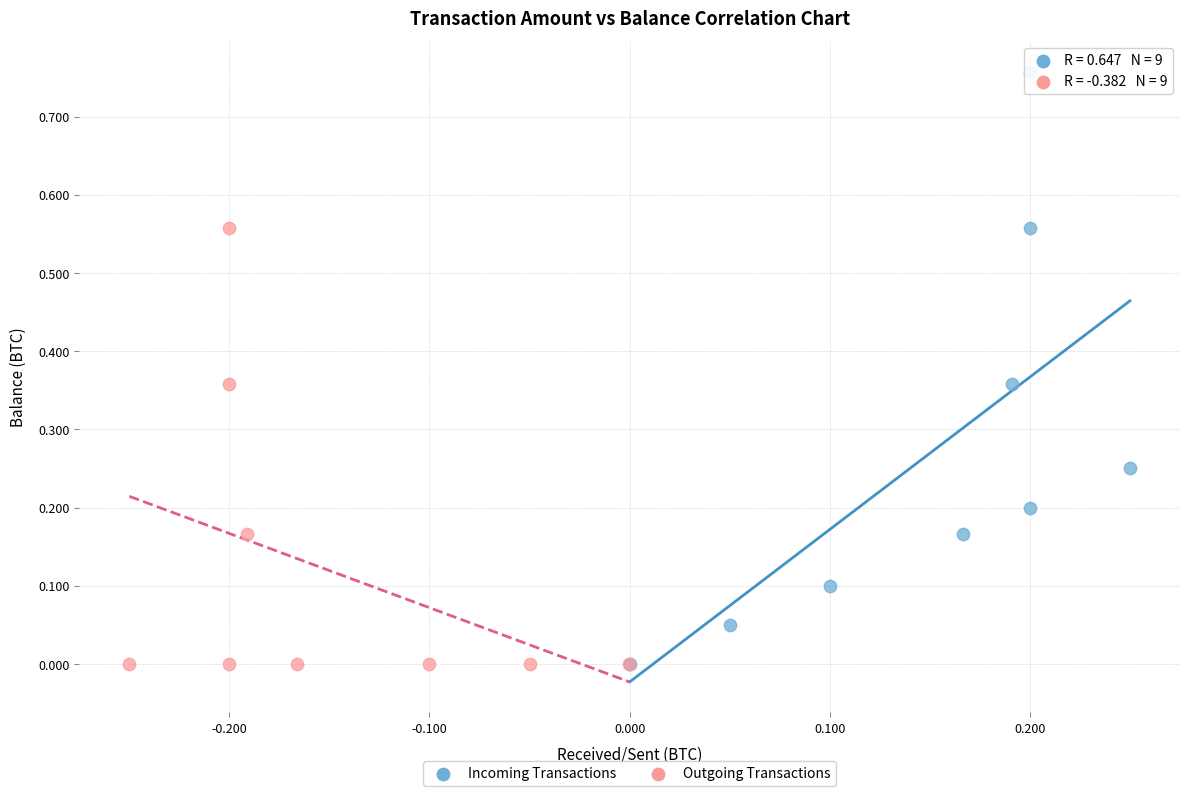

Which series has the widest spread of Y values?

Incoming Transactions